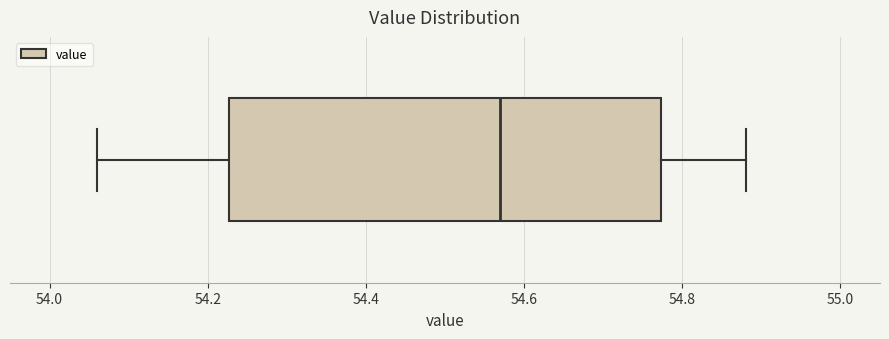

Read this box plot against the x-axis: the position of the median line, the range covered by the box, and the ends of both whiskers. The values are not printed on the chart, so give them approximately, as read against the axis.

median 54.58, box 54.22 to 54.78, whiskers 54.06 to 54.88